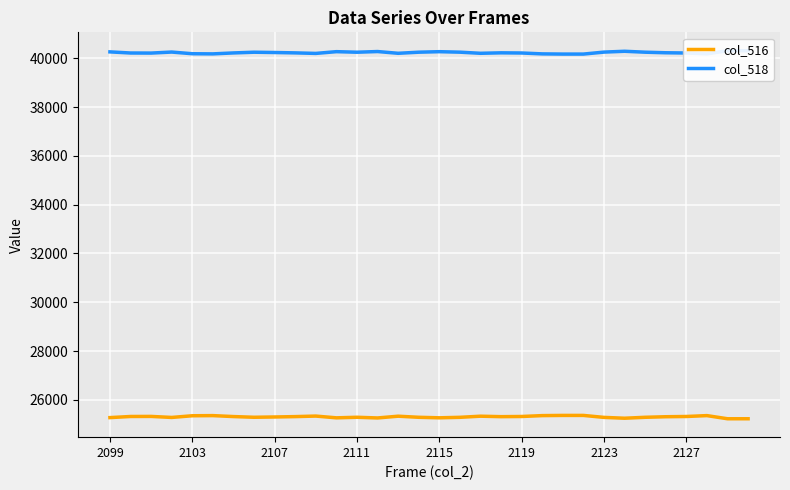

What is the lowest value of the col_516 series?

25222